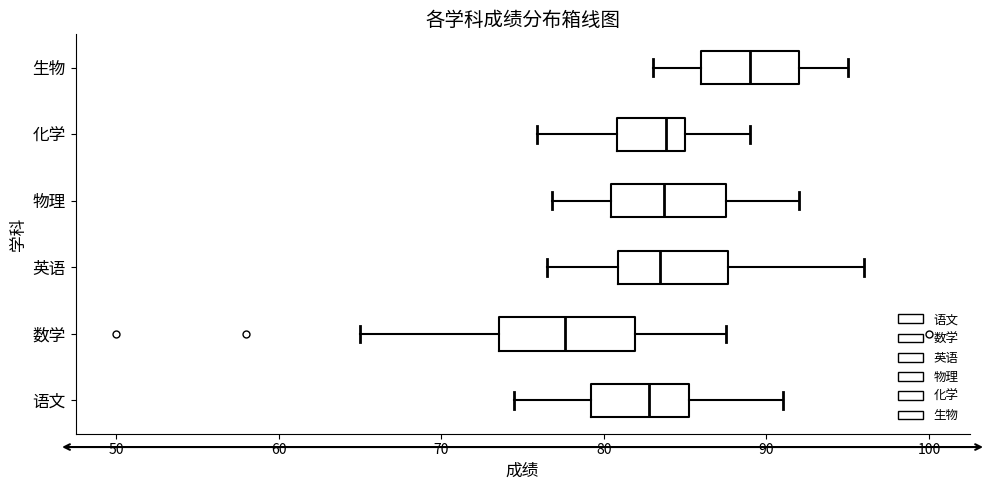

Where does the median line of the box for 物理 sit on the x-axis? The values are not printed on the chart, so give them approximately, as read against the axis.

84